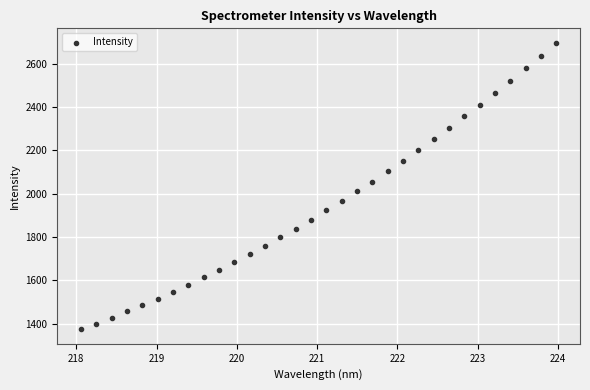

What is the range of Y values (max minus min)?

1323.5